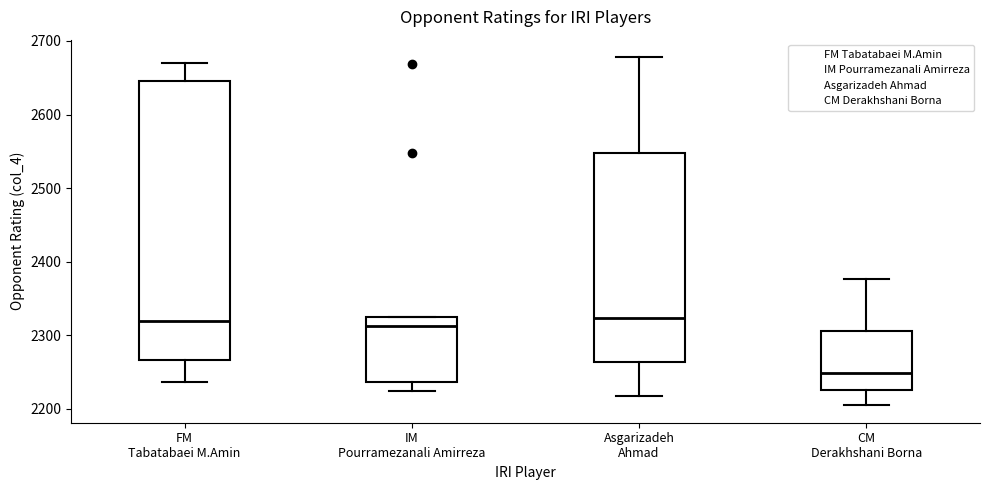

Reading left to right, read every box against the y-axis: the position of its median line, the range the box covers, and the ends of its whiskers. The values are not printed on the chart, so give them approximately, as read against the axis.

FM Tabatabaei M.Amin: median 2320, box 2270 to 2650, whiskers 2240 to 2670
IM Pourramezanali Amirreza: median 2310, box 2240 to 2330, whiskers 2230 to 2330
Asgarizadeh Ahmad: median 2320, box 2260 to 2550, whiskers 2220 to 2680
CM Derakhshani Borna: median 2250, box 2230 to 2310, whiskers 2210 to 2380